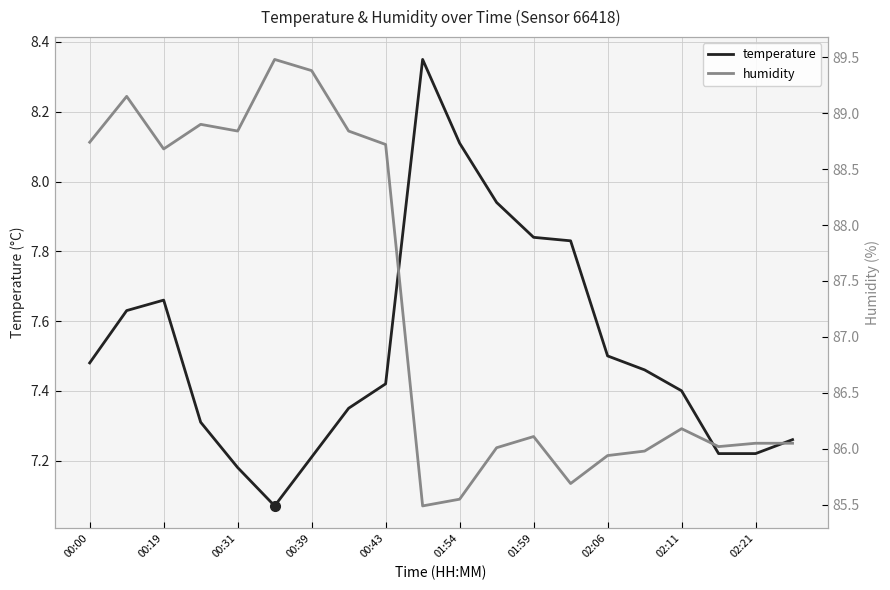

The humidity series shows 145.8 at 00:39. True or false?

False